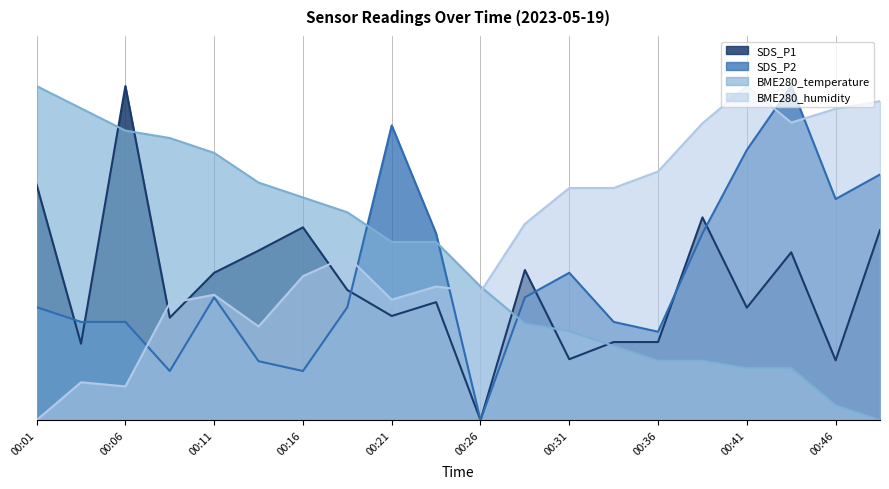

Reading left to right, transcribe all the data shown in this chart.

SDS_P1: 00:01=0.7	00:04=0.2	00:06=1.0	00:09=0.3	00:11=0.4	00:13=0.5	00:16=0.6	00:18=0.4	00:21=0.3	00:23=0.4	00:26=0.0	00:28=0.4	00:31=0.2	00:33=0.2	00:36=0.2	00:38=0.6	00:41=0.3	00:43=0.5	00:46=0.2	00:48=0.6
SDS_P2: 00:01=0.3	00:04=0.3	00:06=0.3	00:09=0.1	00:11=0.4	00:13=0.2	00:16=0.1	00:18=0.3	00:21=0.9	00:23=0.6	00:26=0.0	00:28=0.4	00:31=0.4	00:33=0.3	00:36=0.3	00:38=0.6	00:41=0.8	00:43=1.0	00:46=0.7	00:48=0.7
BME280_temperature: 00:01=1.0	00:04=0.9	00:06=0.9	00:09=0.8	00:11=0.8	00:13=0.7	00:16=0.7	00:18=0.6	00:21=0.5	00:23=0.5	00:26=0.4	00:28=0.3	00:31=0.3	00:33=0.2	00:36=0.2	00:38=0.2	00:41=0.2	00:43=0.2	00:46=0.0	00:48=0.0
BME280_humidity: 00:01=0.0	00:04=0.1	00:06=0.1	00:09=0.4	00:11=0.4	00:13=0.3	00:16=0.4	00:18=0.5	00:21=0.4	00:23=0.4	00:26=0.4	00:28=0.6	00:31=0.7	00:33=0.7	00:36=0.7	00:38=0.9	00:41=1.0	00:43=0.9	00:46=0.9	00:48=1.0